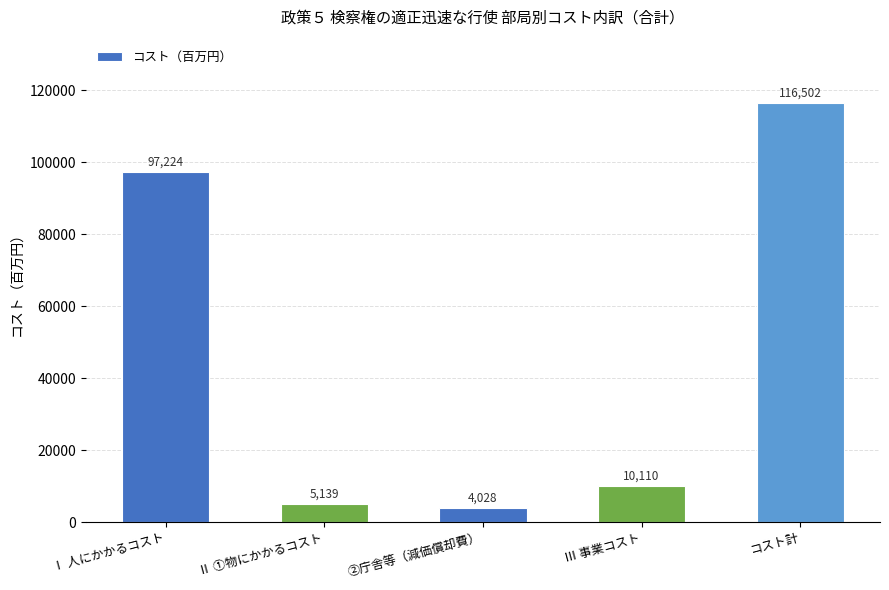

Rank the categories by value from lowest to highest.

②庁舎等（減価償却費）, Ⅱ ①物にかかるコスト, Ⅲ 事業コスト, Ⅰ 人にかかるコスト, コスト計